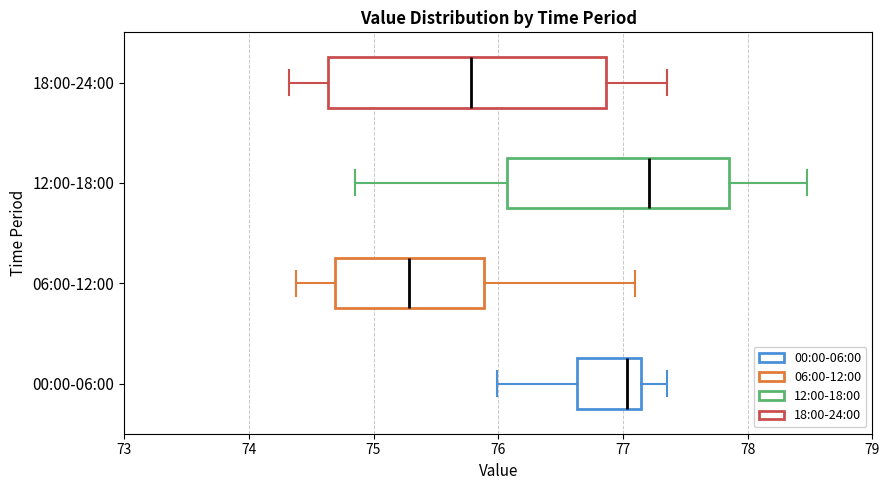

Reading bottom to top, read every box against the x-axis: the position of its median line, the range the box covers, and the ends of its whiskers. The values are not printed on the chart, so give them approximately, as read against the axis.

00:00-06:00: median 77.0, box 76.6 to 77.1, whiskers 76.0 to 77.4
06:00-12:00: median 75.3, box 74.7 to 75.9, whiskers 74.4 to 77.1
12:00-18:00: median 77.2, box 76.1 to 77.9, whiskers 74.9 to 78.5
18:00-24:00: median 75.8, box 74.6 to 76.9, whiskers 74.3 to 77.4